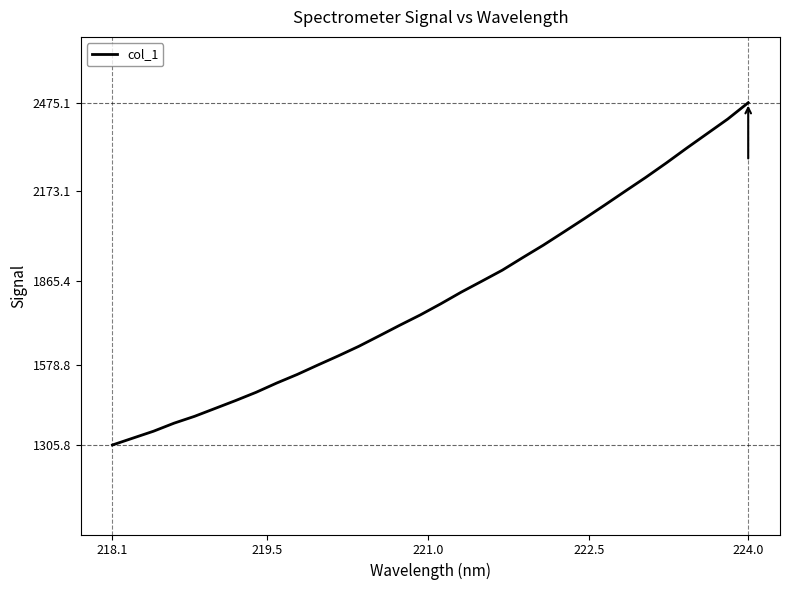

What is the difference between the maximum and minimum values?

1169.3